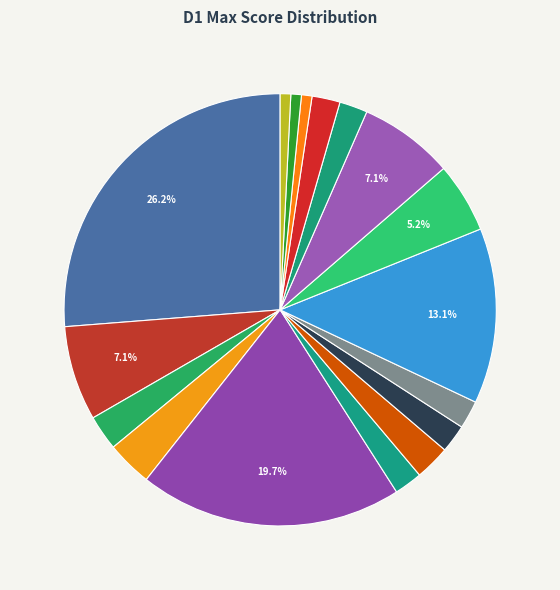

How many slices are in this pie chart?

17